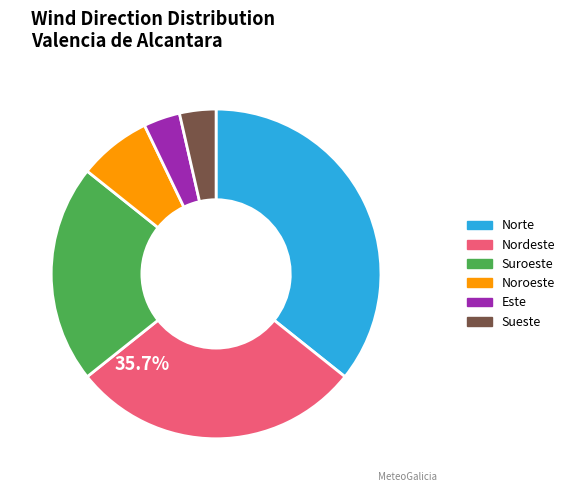

What percentage is NOT represented by Norte?

64.3%